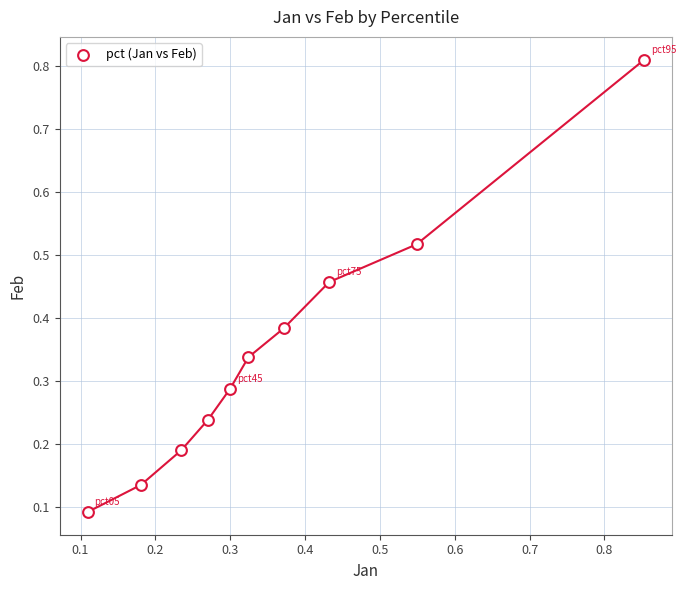

What is the range of Y values (max minus min)?

0.7